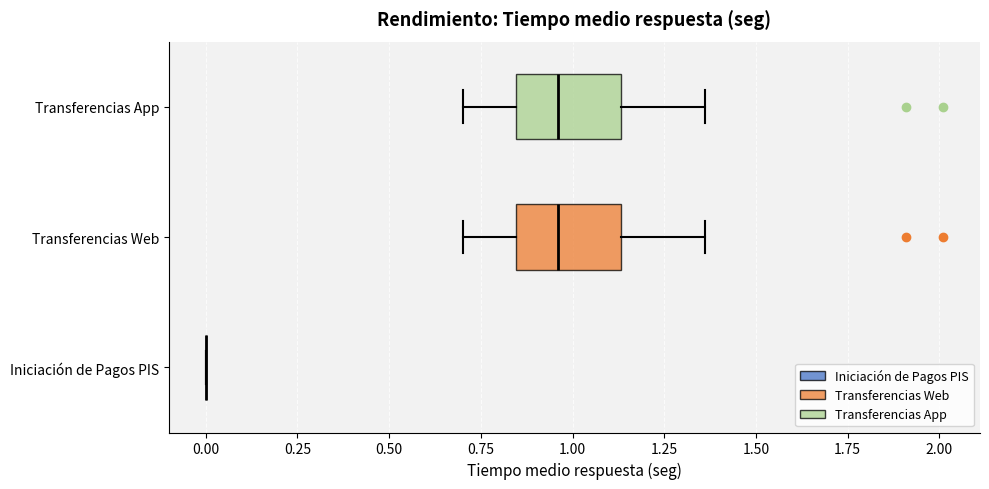

Reading bottom to top, read every box against the x-axis: the position of its median line, the range the box covers, and the ends of its whiskers. The values are not printed on the chart, so give them approximately, as read against the axis.

Iniciación de Pagos PIS: box collapsed to a line at 0.00, whiskers 0.00 to 0.00
Transferencias Web: median 0.95, box 0.85 to 1.15, whiskers 0.70 to 1.35
Transferencias App: median 0.95, box 0.85 to 1.15, whiskers 0.70 to 1.35